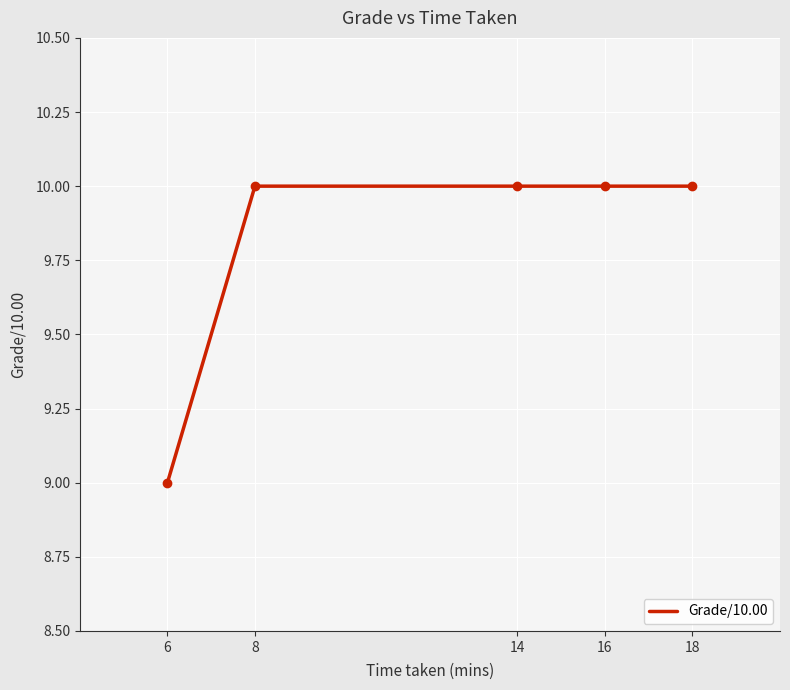

What is the change in value from 6 to 8?

+1